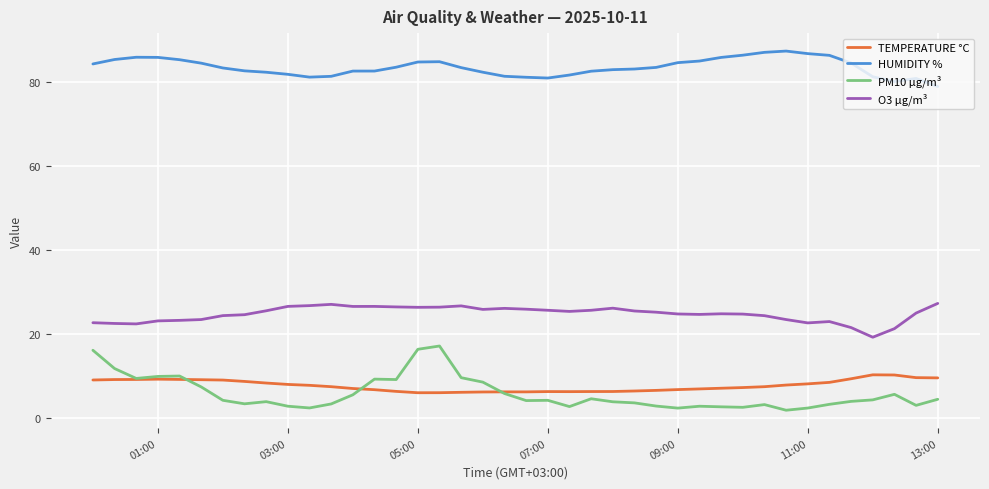

True or false: HUMIDITY % and TEMPERATURE °C cross at least once.

False